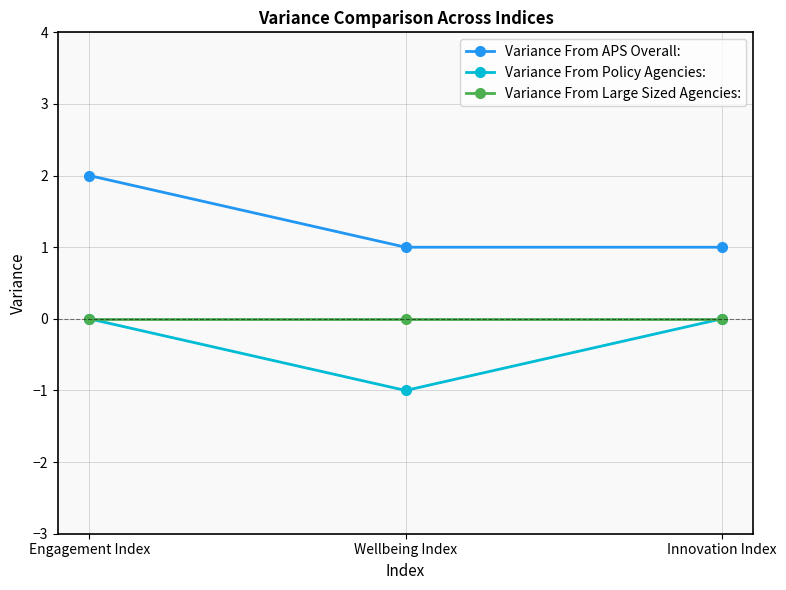

Does the chart display data point markers on the line(s)?

Yes